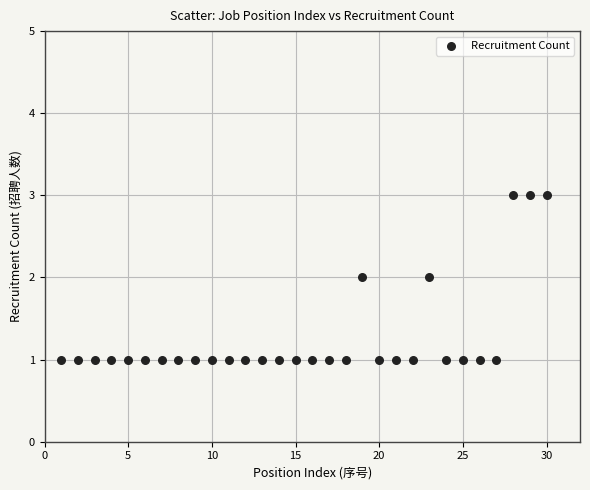

What is the range of X values (max minus min)?

29